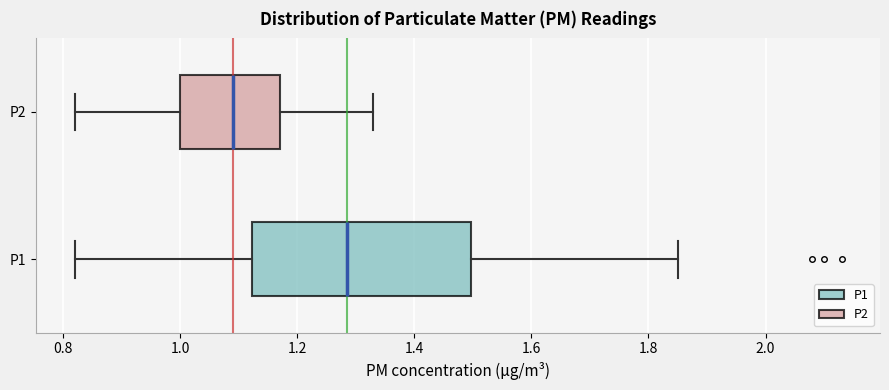

Reading bottom to top, transcribe this box plot: for each box, give where its median line is, the range the box spans, and where its two whiskers end, as read against the x-axis. The values are not printed on the chart, so give them approximately, as read against the axis.

P1: median 1.28, box 1.12 to 1.50, whiskers 0.82 to 1.86
P2: median 1.10, box 1.00 to 1.18, whiskers 0.82 to 1.34